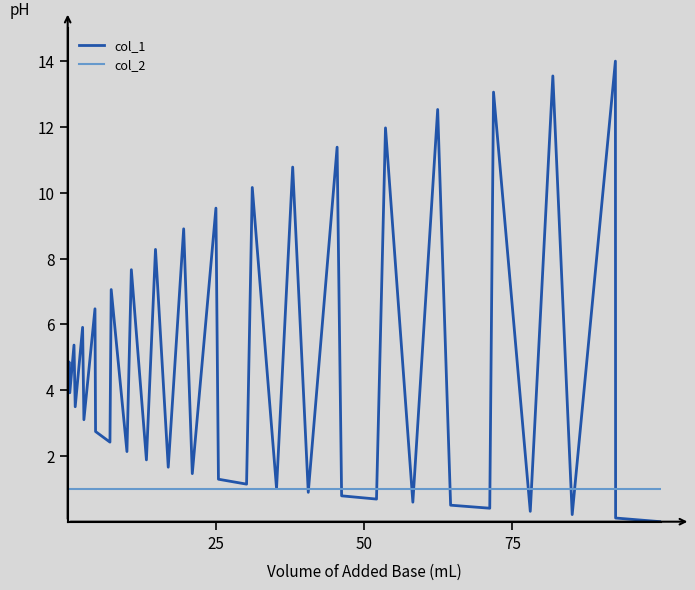

Is this an area chart (filled region under the line)?

No